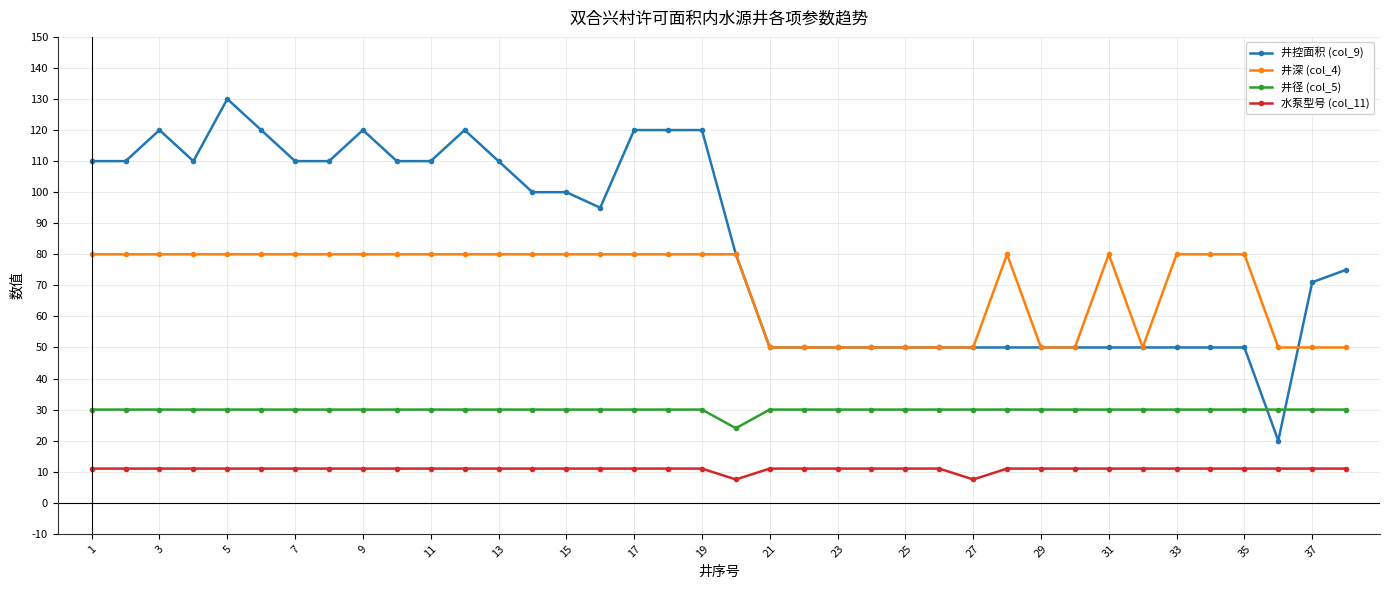

What is the lowest value of the 井深 (col_4) series?

50.0